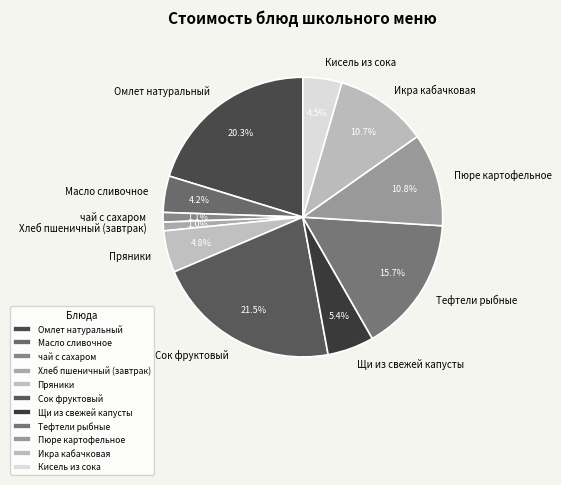

Does Масло сливочное account for over 50% of the chart?

No